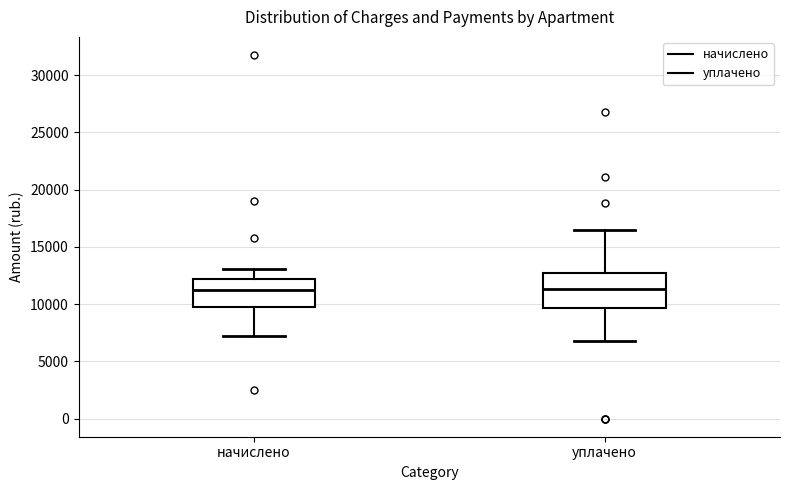

Where is the upper edge of the box for уплачено on the y-axis? The values are not printed on the chart, so give them approximately, as read against the axis.

12500